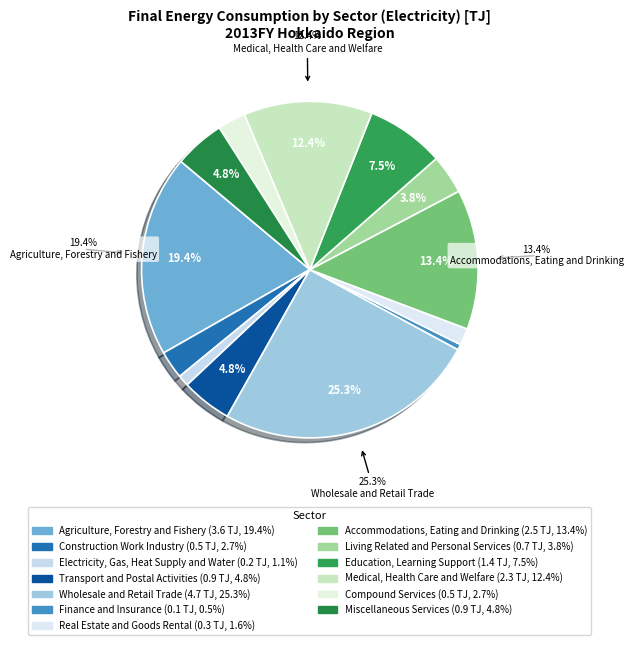

What is the largest slice in the pie chart?

Wholesale and Retail Trade